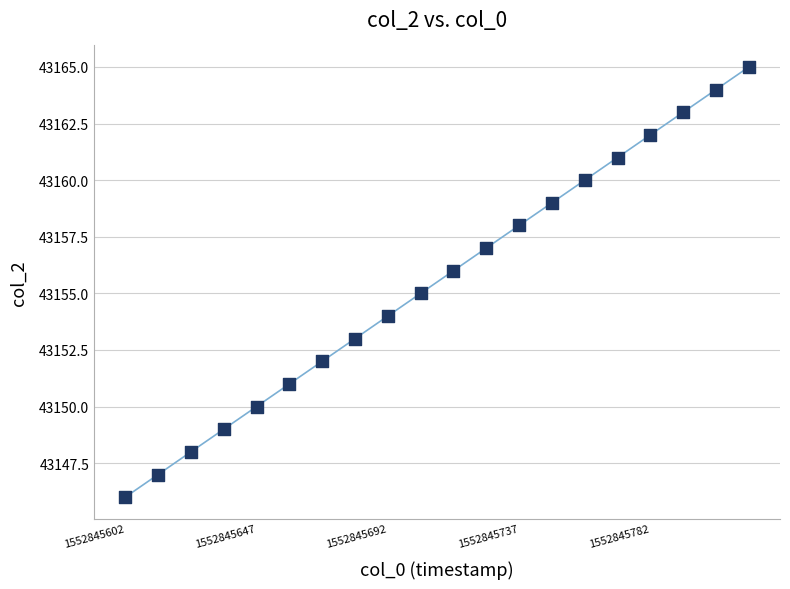

What is the range of Y values (max minus min)?

19